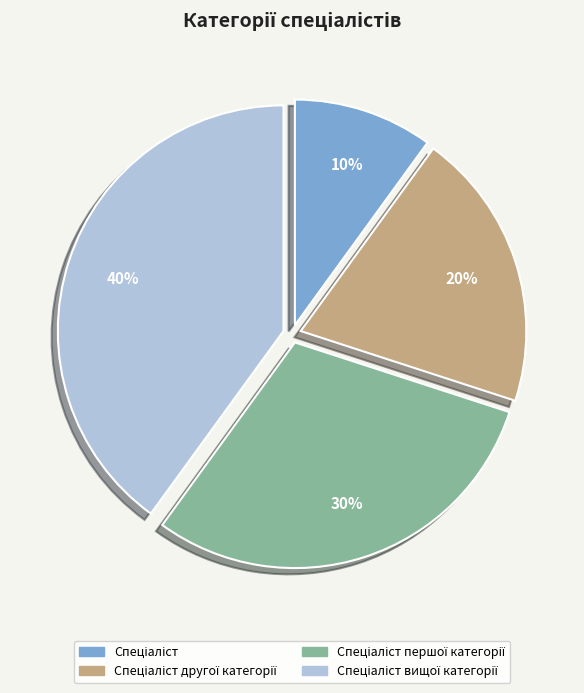

How many slices are in this pie chart?

4